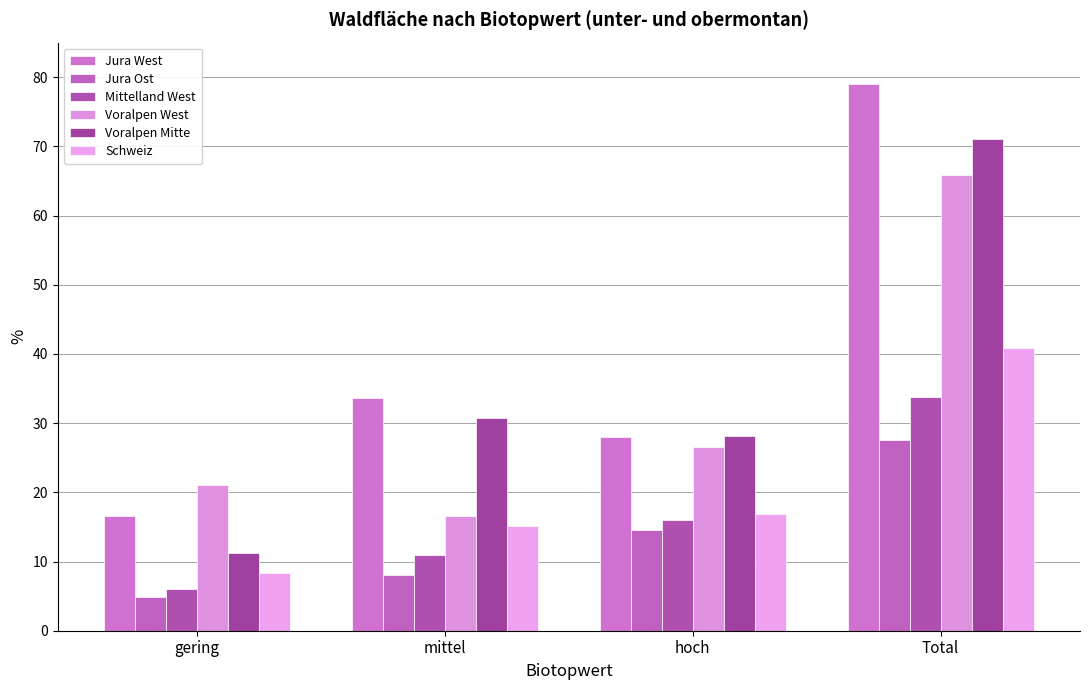

Which category has the highest value across all series?

Total